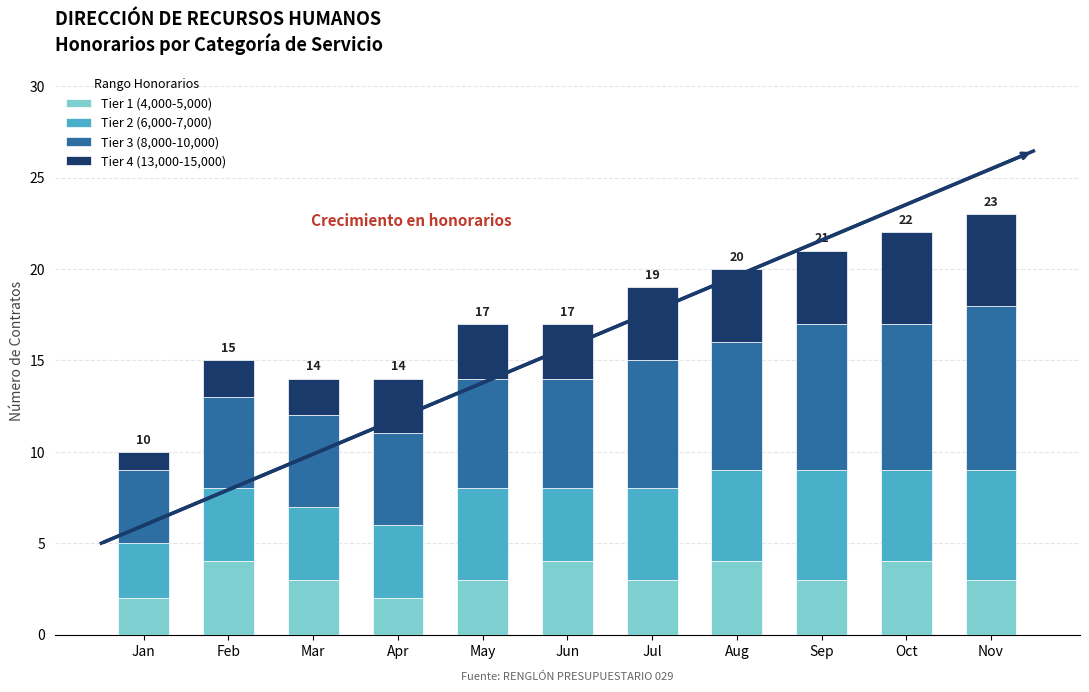

True or false: Tier 1 (4,000-5,000) has a value of 4 at Aug.

True